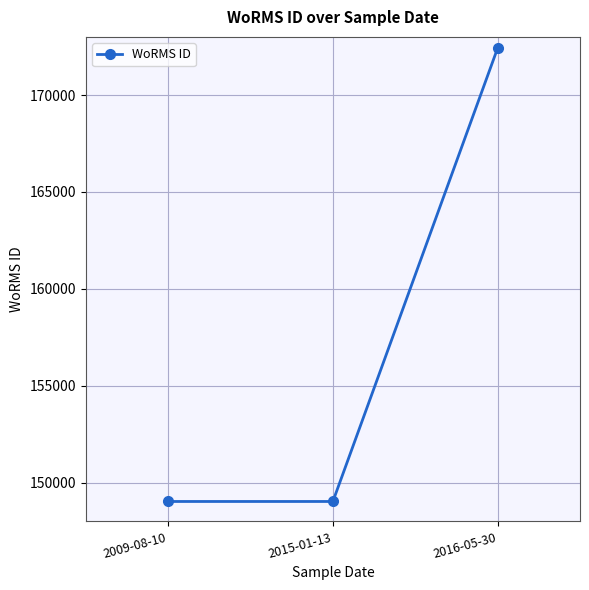

Is it true that the value at 2016-05-30 is 226178?

False